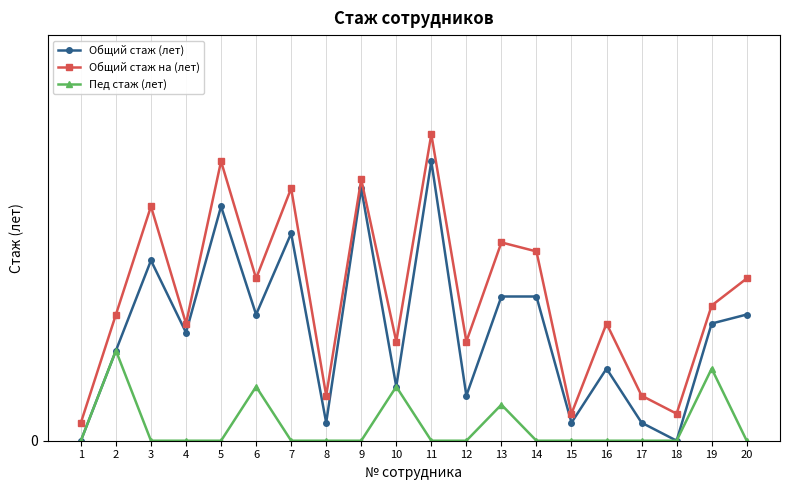

True or false: Общий стаж (лет) and Общий стаж на (лет) cross at least once.

False